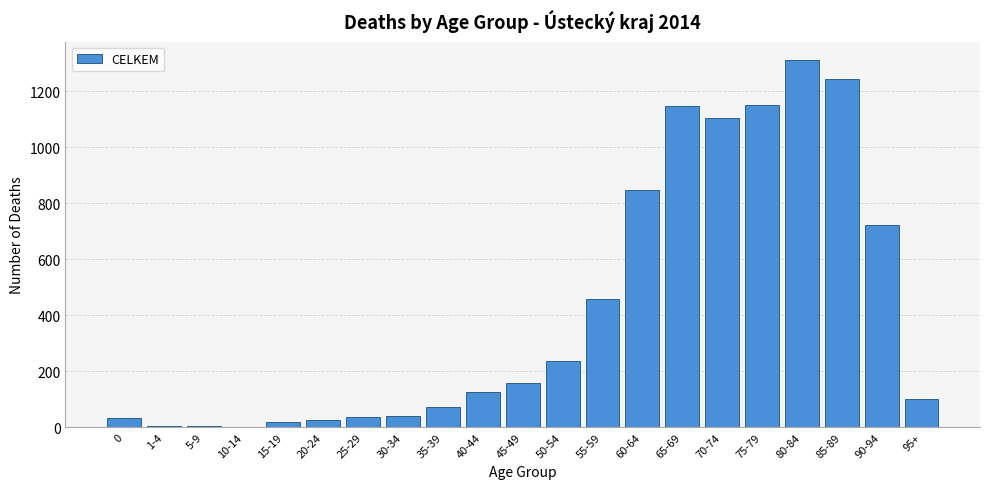

Where is the data nearest to the value 656?

90-94